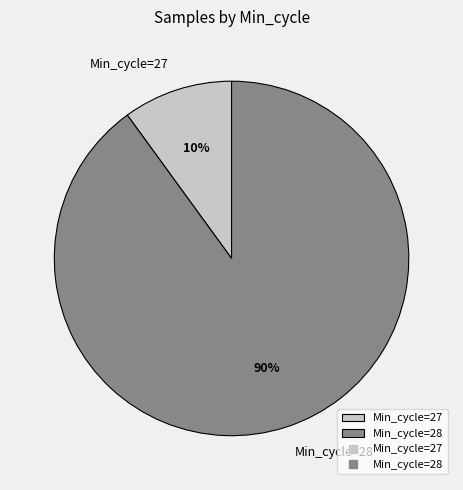

Is it true that Min_cycle=28 is 90% of the pie?

True